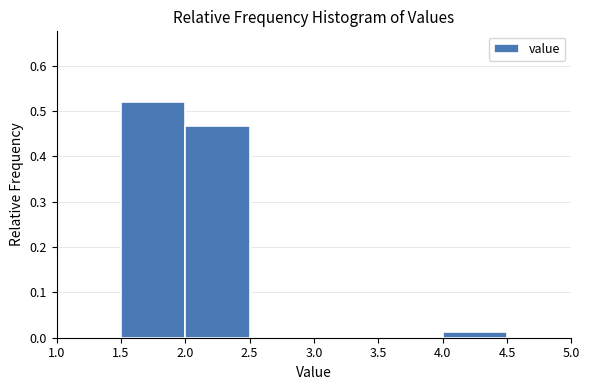

Over which range of the x-axis is the bar tallest?

1.5 to 2.0